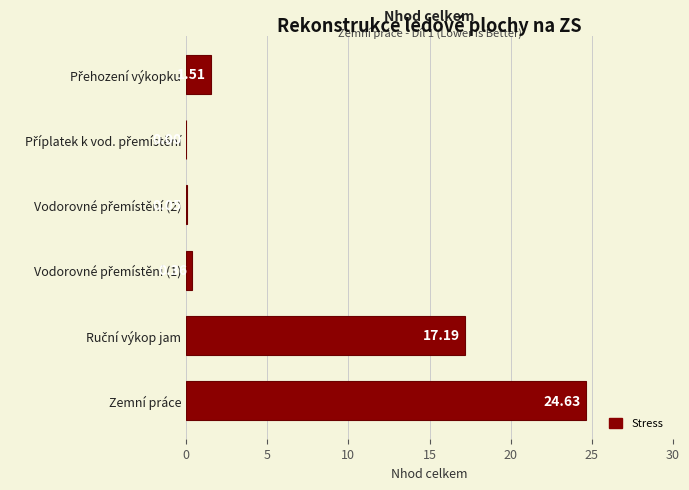

What is the sum of all values?

43.7